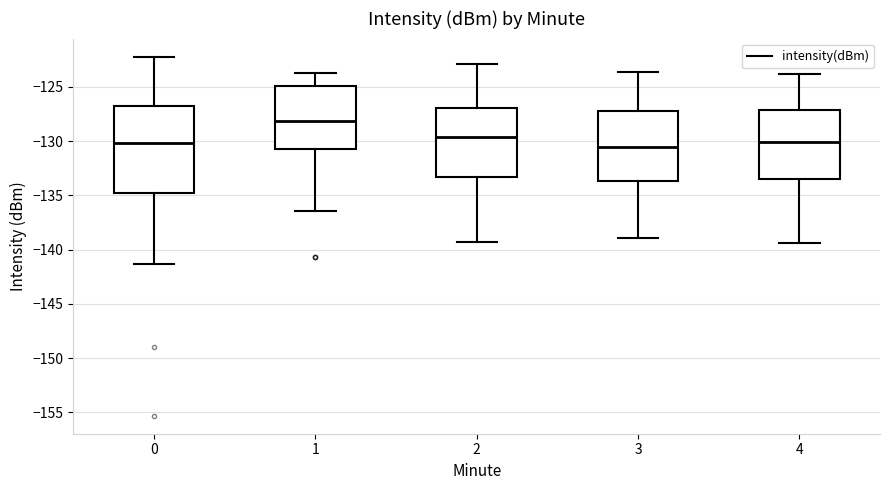

Where is the upper edge of the box at x = 2 on the y-axis? The values are not printed on the chart, so give them approximately, as read against the axis.

-127.0